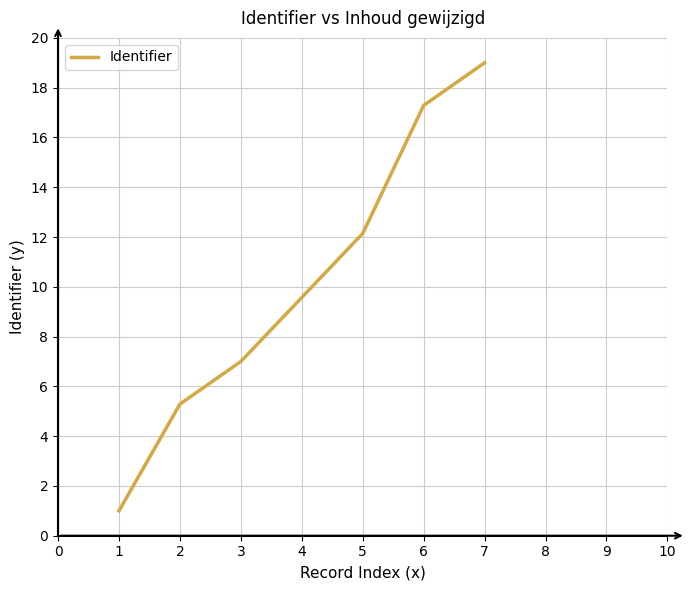

What is the average value?

10.2